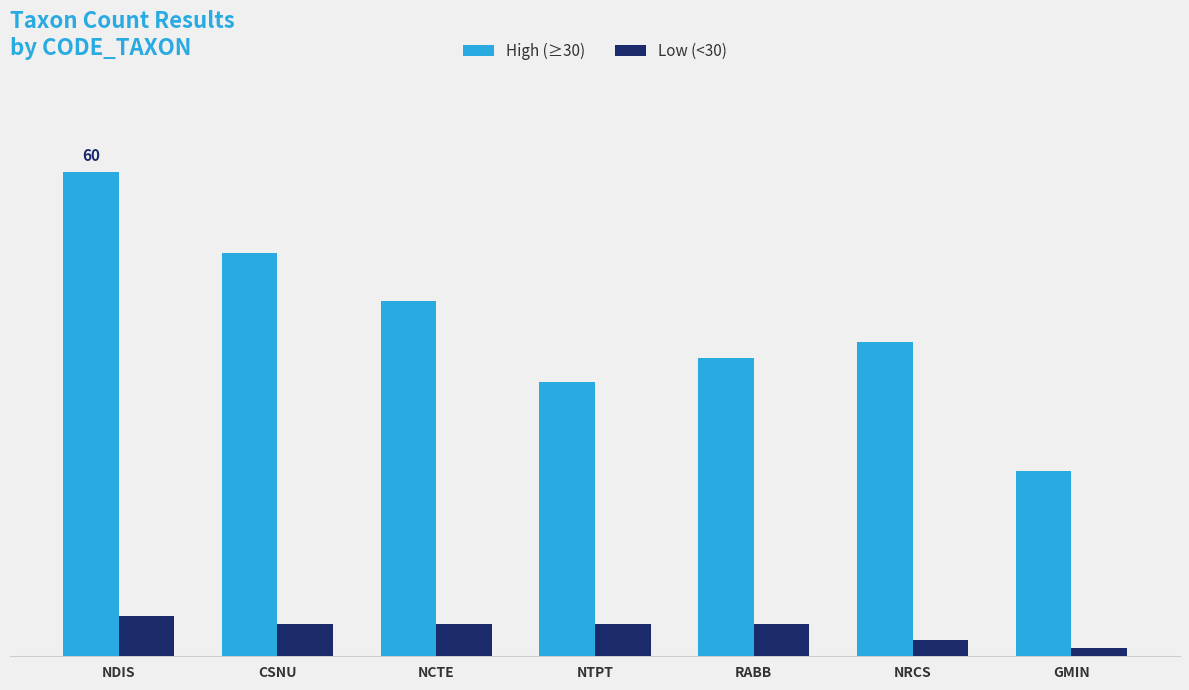

Does the chart contain stacked bars?

No